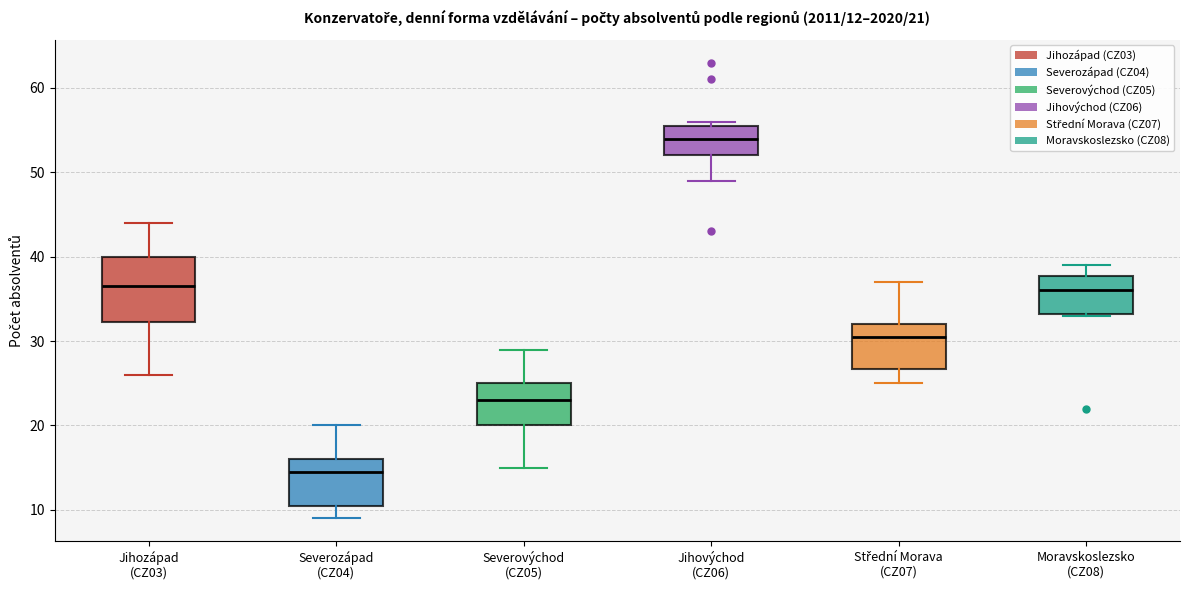

Which box's median line is the highest?

Jihovýchod (CZ06)